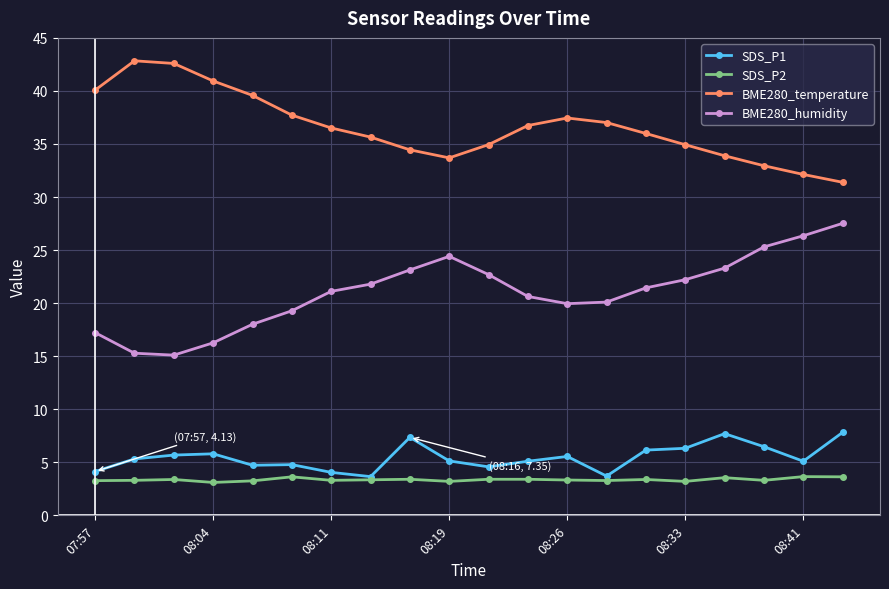

Rank the series by their maximum value, from lowest to highest.

SDS_P2, SDS_P1, BME280_humidity, BME280_temperature